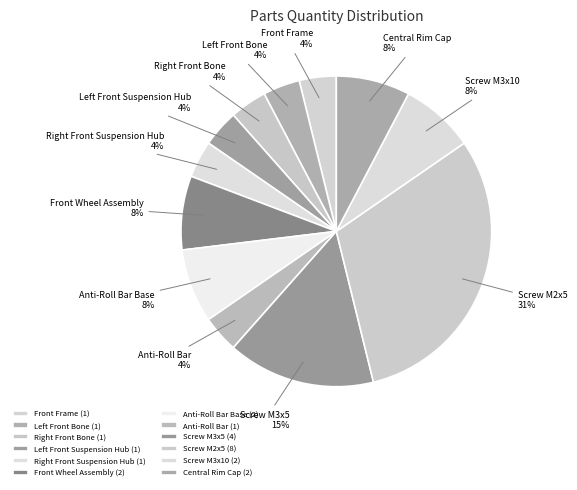

What percentage is the Screw M3x5 slice, to the nearest percent?

15%